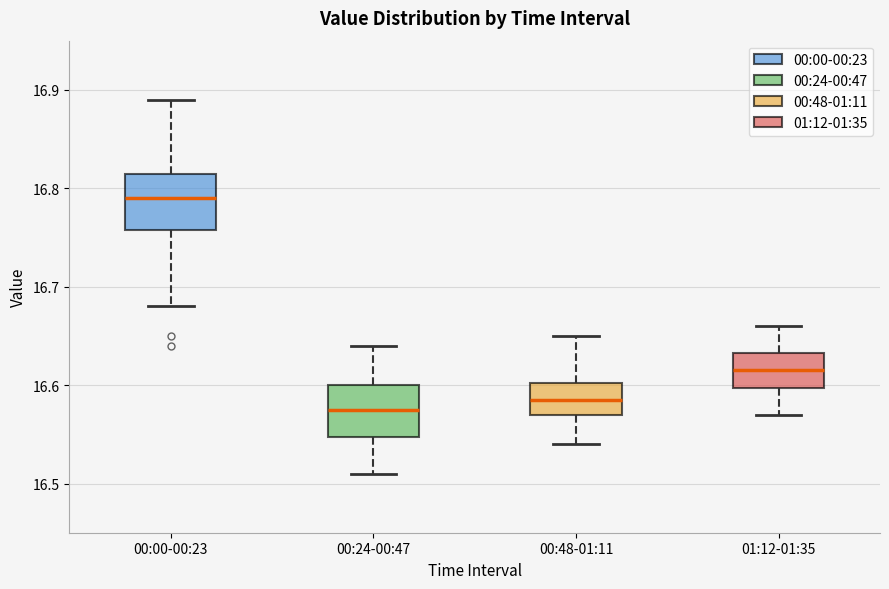

Where does the median line of the box for 01:12-01:35 sit on the y-axis? The values are not printed on the chart, so give them approximately, as read against the axis.

16.62